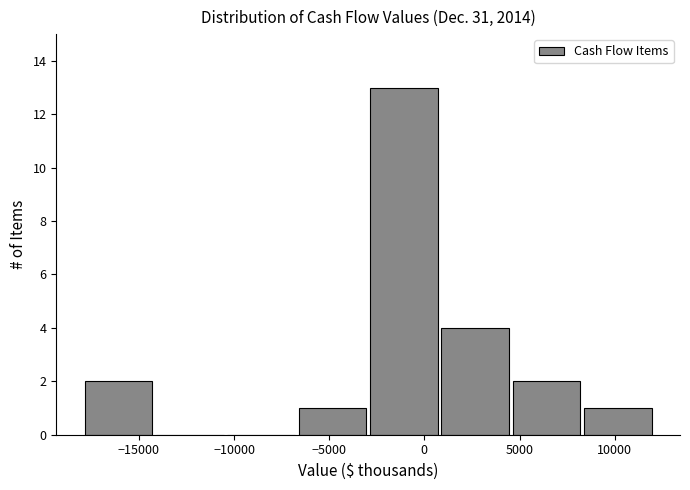

What is the height of the bar covering 1000 to 4500 on the x-axis? Neither the bar edges nor the heights are printed on the chart, so give them approximately, as read against the axes.

4